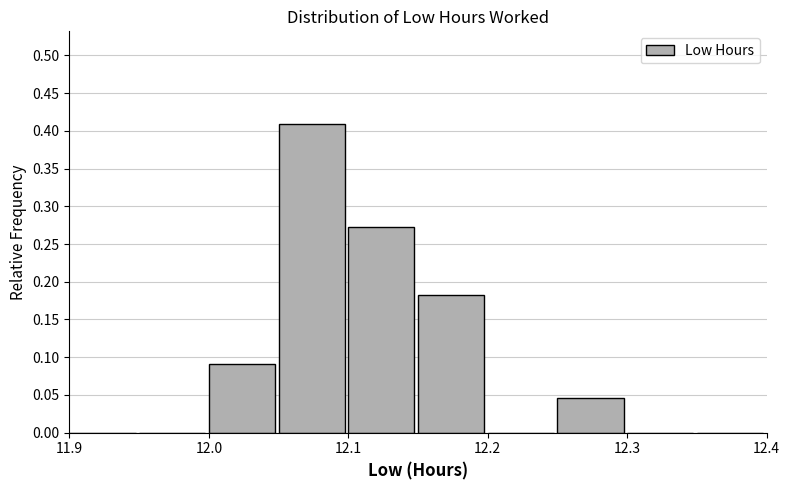

Reading left to right, list every bar in this chart as the range it spans on the x-axis followed by its height. The values are not printed on the chart, so give them approximately, as read against the axis.

11.90 to 11.95: 0
11.95 to 12.00: 0
12.00 to 12.05: 0.090
12.05 to 12.10: 0.410
12.10 to 12.15: 0.275
12.15 to 12.20: 0.180
12.20 to 12.25: 0
12.25 to 12.30: 0.045
12.30 to 12.35: 0
12.35 to 12.40: 0